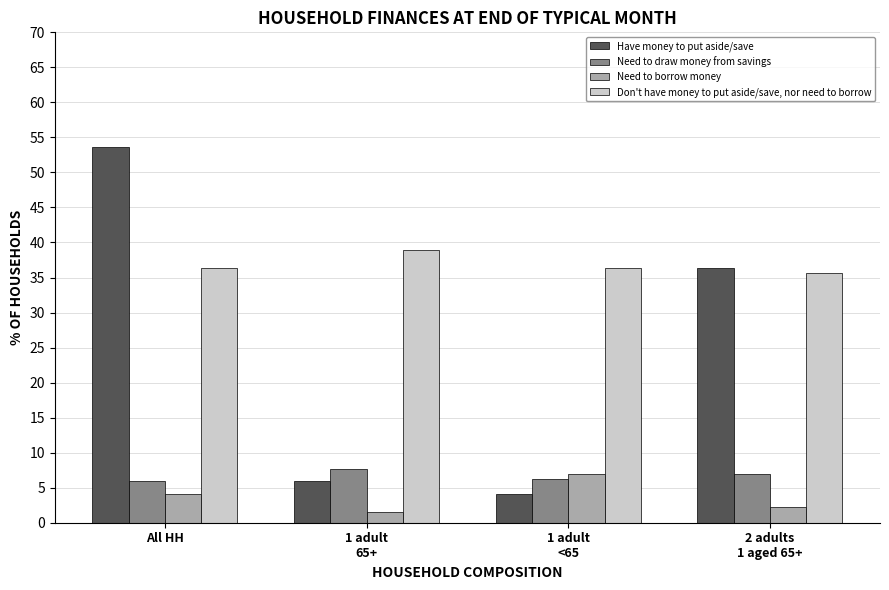

Which series has the largest total across all categories?

Don't have money to put aside/save, nor need to borrow